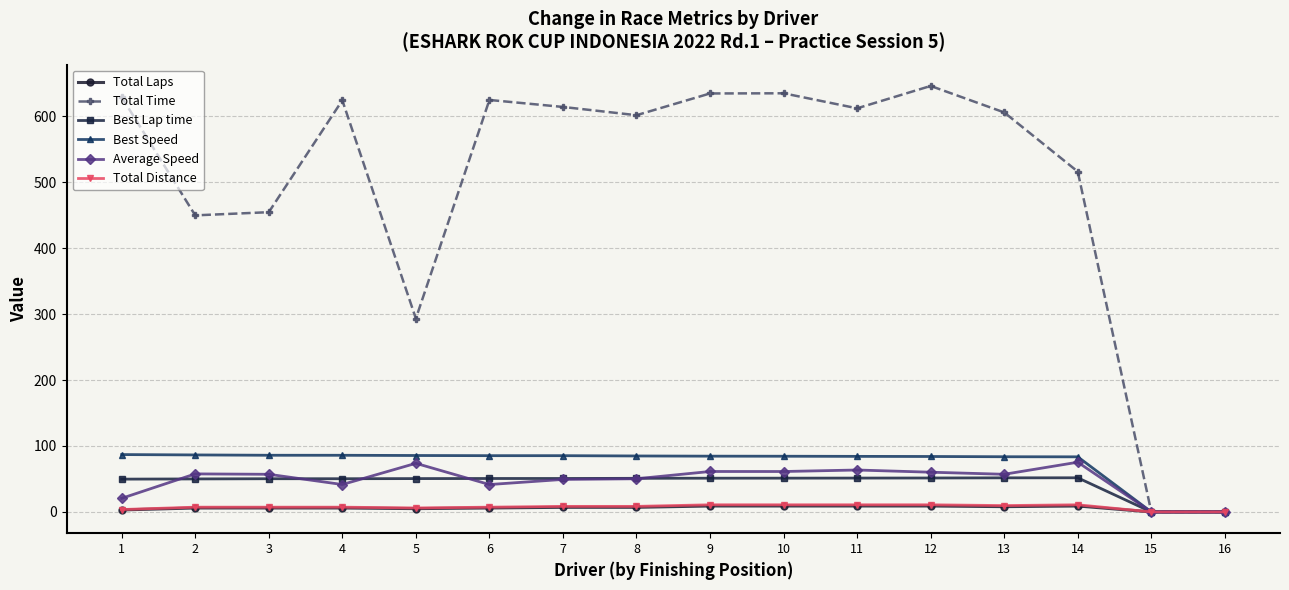

What is the value of the Average Speed point at the 7th from the left?

49.2